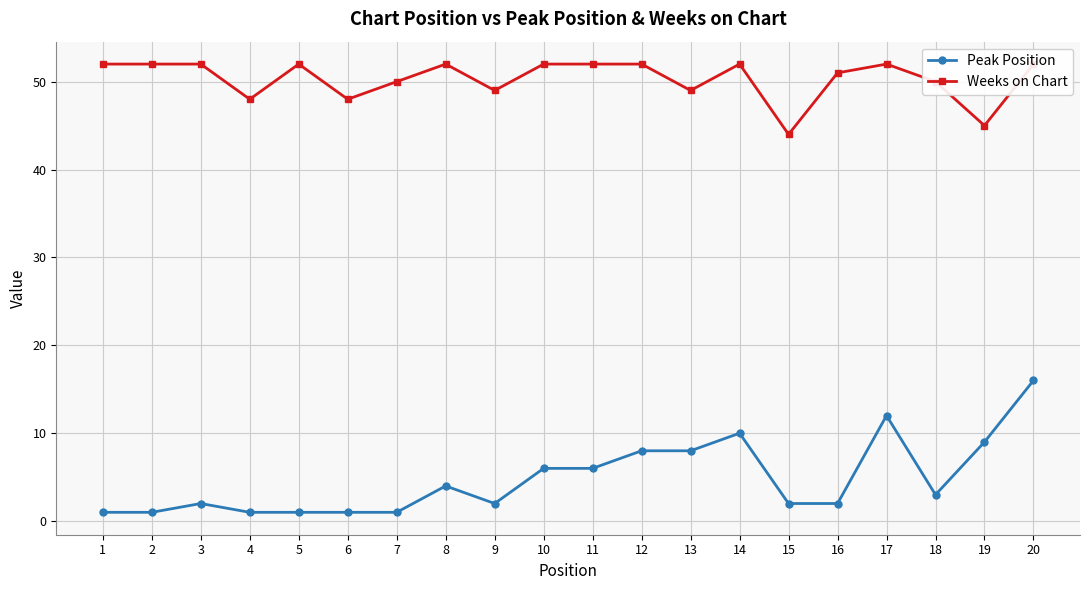

What is the sum of the Weeks on Chart values at 7 and 1?

102